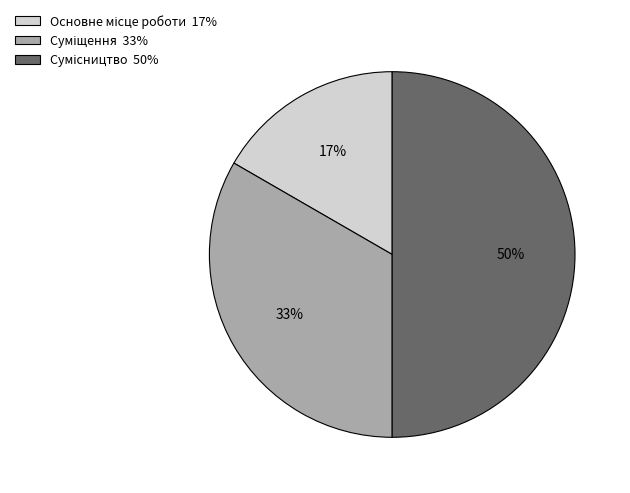

To the nearest percent, what is the average slice percentage?

33%